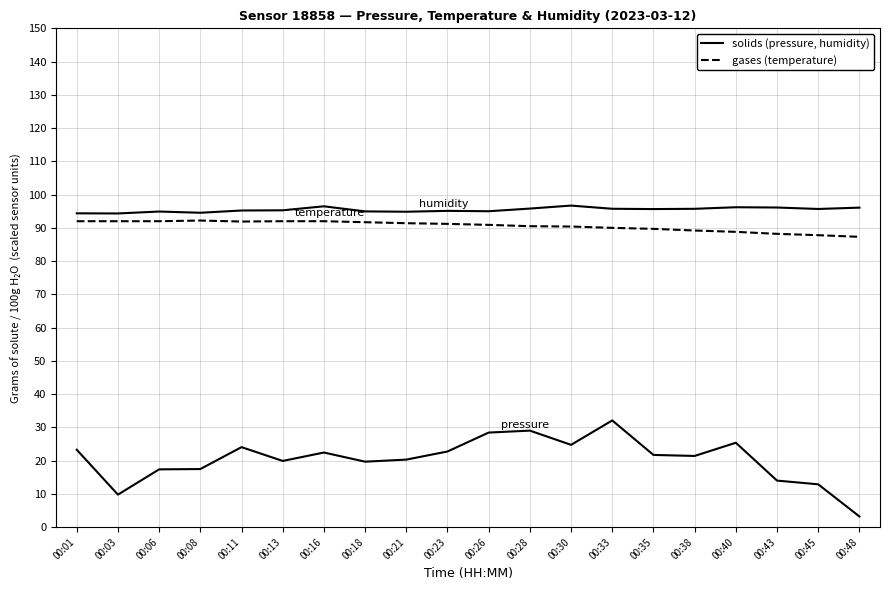

Reading right to left, what are all the values shown in this chart?

pressure (Pa − 97850): 3.2	12.9	14.0	25.4	21.4	21.7	32.1	24.8	29.0	28.4	22.8	20.3	19.7	22.4	19.9	24.1	17.5	17.4	9.8	23.3
humidity (%): 96.1	95.7	96.1	96.2	95.7	95.7	95.7	96.7	95.8	95.0	95.1	94.8	95.0	96.5	95.3	95.2	94.5	94.9	94.3	94.4
temperature (°C, scaled): 87.3	87.8	88.2	88.8	89.2	89.7	90.0	90.4	90.5	90.9	91.2	91.4	91.7	92.0	92.0	91.9	92.2	92.0	92.0	92.0